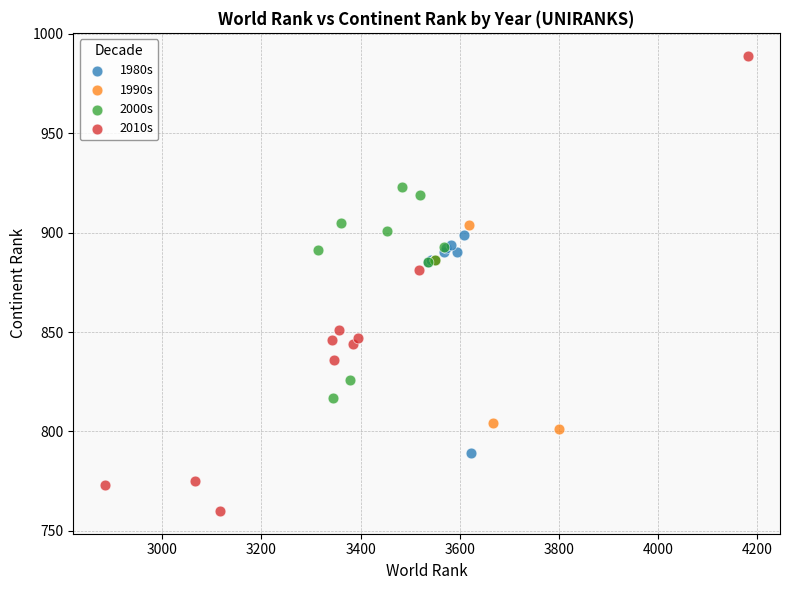

Which series reaches the maximum Y coordinate?

2010s